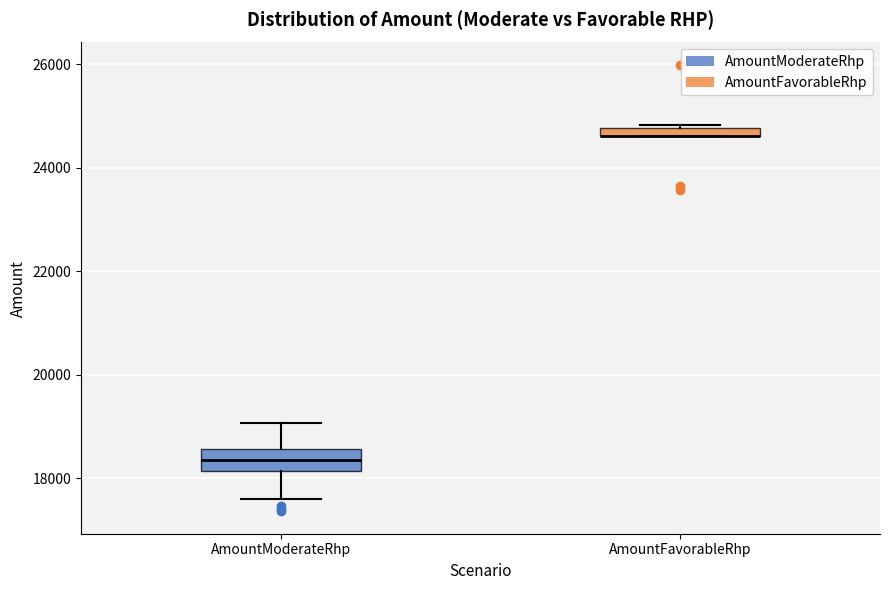

Which box is the tallest, from its lower edge to its upper edge?

AmountModerateRhp